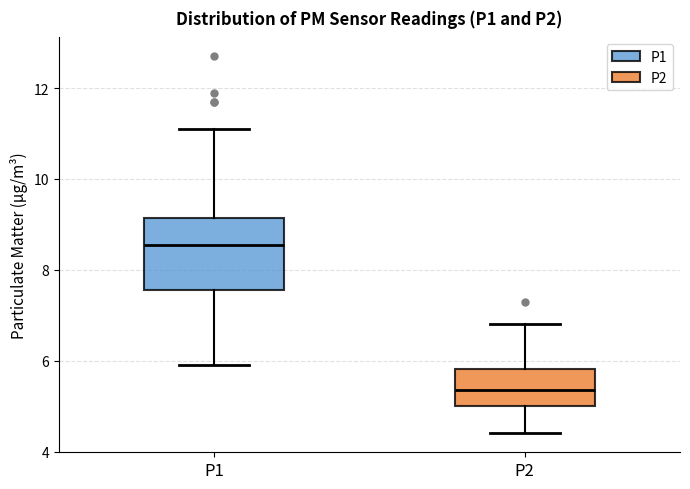

Which box has the highest median line?

P1